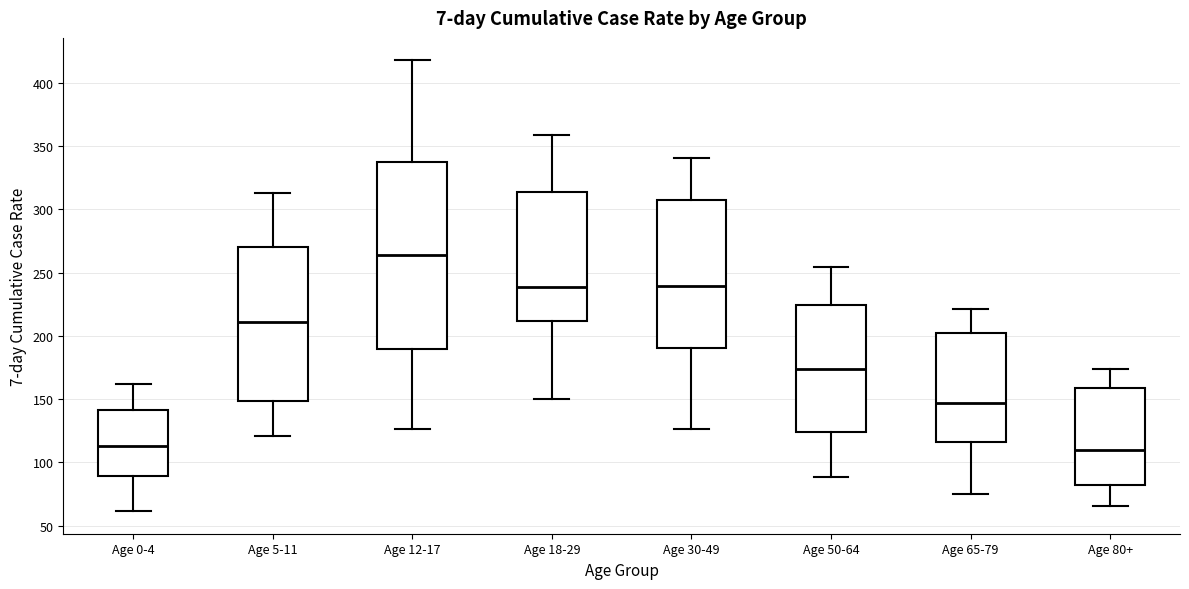

Reading left to right, transcribe this box plot: for each box, give where its median line is, the range the box spans, and where its two whiskers end, as read against the y-axis. The values are not printed on the chart, so give them approximately, as read against the axis.

Age 0-4: median 115, box 90 to 140, whiskers 60 to 160
Age 5-11: median 210, box 150 to 270, whiskers 120 to 315
Age 12-17: median 265, box 190 to 340, whiskers 125 to 420
Age 18-29: median 240, box 210 to 315, whiskers 150 to 360
Age 30-49: median 240, box 190 to 310, whiskers 125 to 340
Age 50-64: median 175, box 125 to 225, whiskers 90 to 255
Age 65-79: median 145, box 115 to 200, whiskers 75 to 220
Age 80+: median 110, box 80 to 160, whiskers 65 to 175